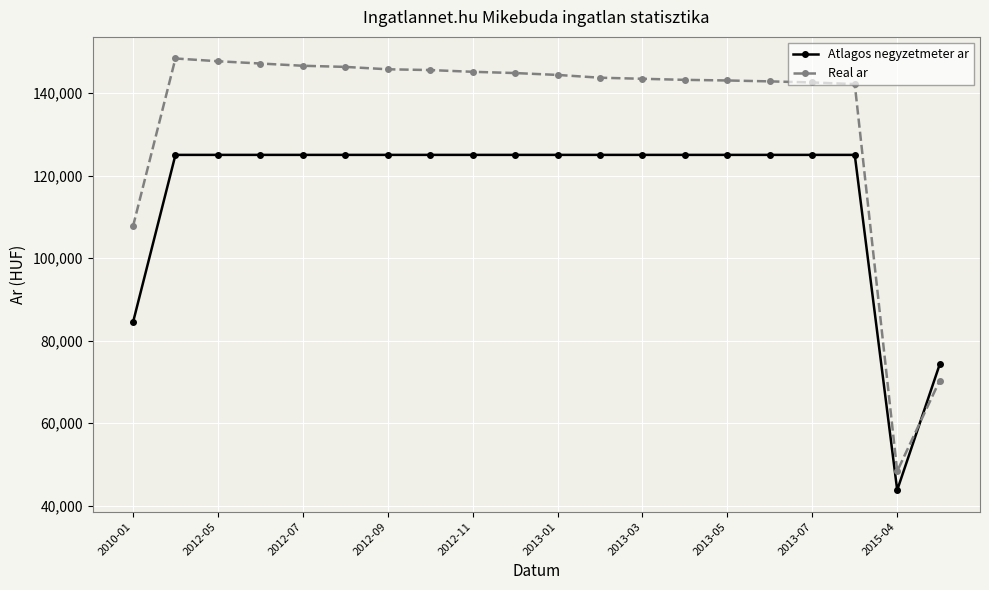

At how many categories does at least one series exceed 100284?

18